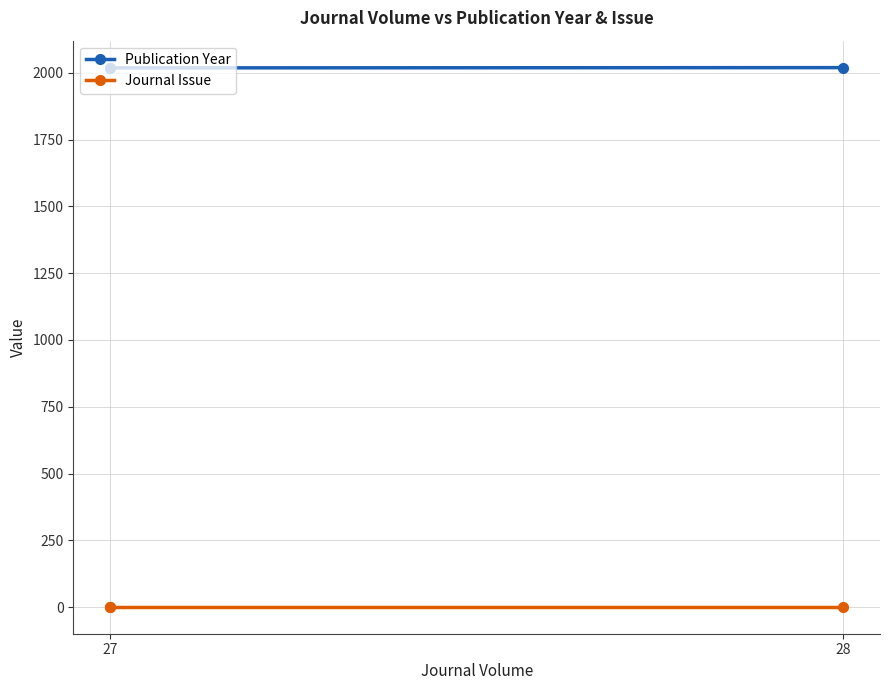

The Journal Issue series shows 2 at 28. True or false?

False